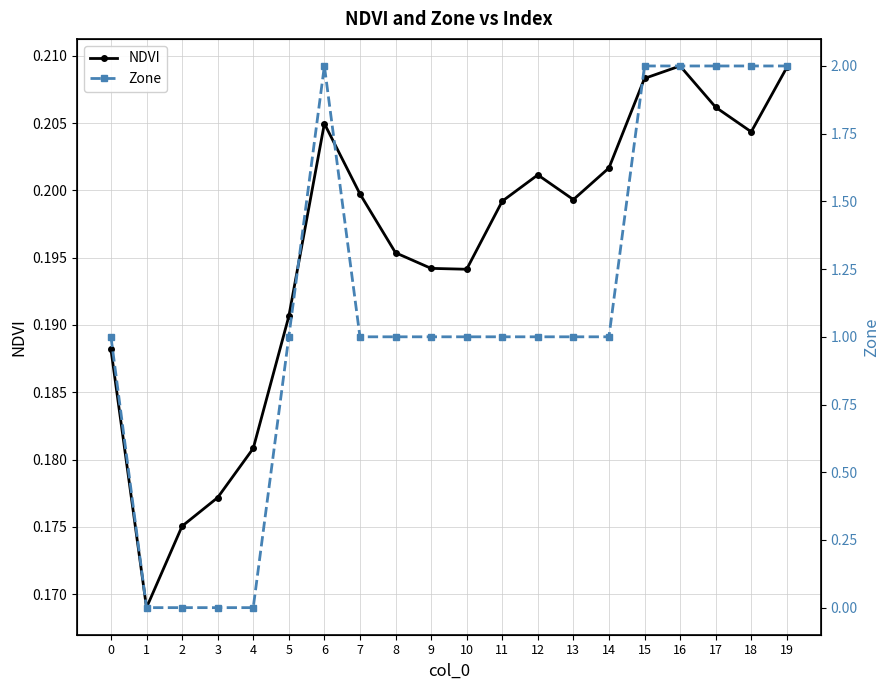

Which category has the highest value across all series?

6